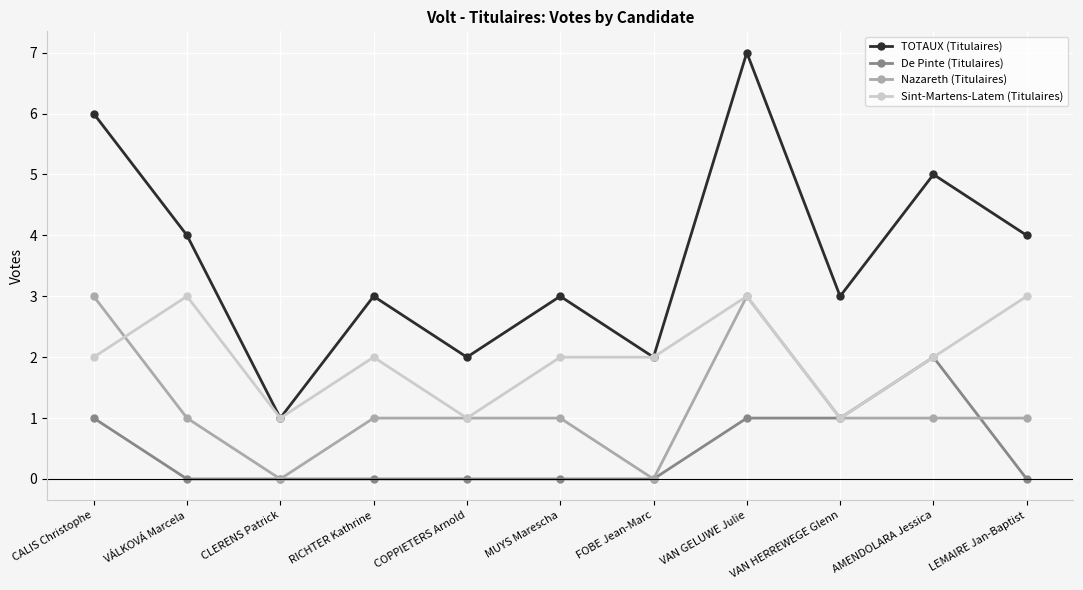

True or false: De Pinte (Titulaires) and TOTAUX (Titulaires) cross at least once.

False